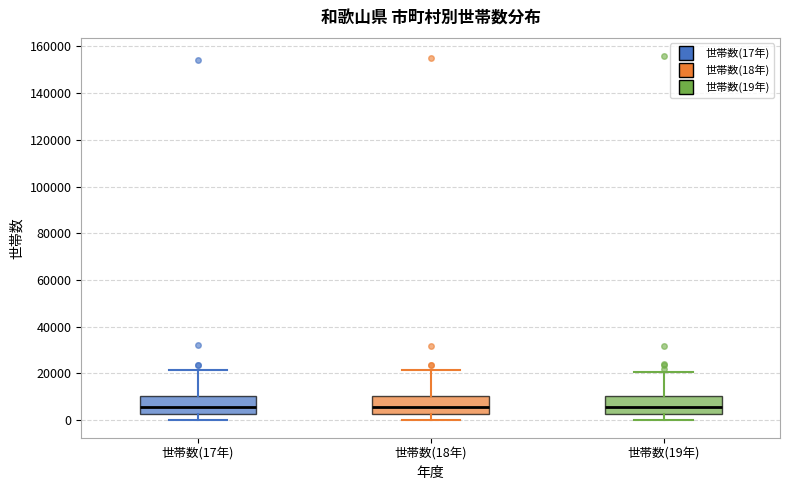

Reading left to right, read every box against the y-axis: the position of its median line, the range the box covers, and the ends of its whiskers. The values are not printed on the chart, so give them approximately, as read against the axis.

世帯数(17年): median 6000, box 2000 to 10000, whiskers 0 to 22000
世帯数(18年): median 6000, box 2000 to 10000, whiskers 0 to 22000
世帯数(19年): median 6000, box 2000 to 10000, whiskers 0 to 20000